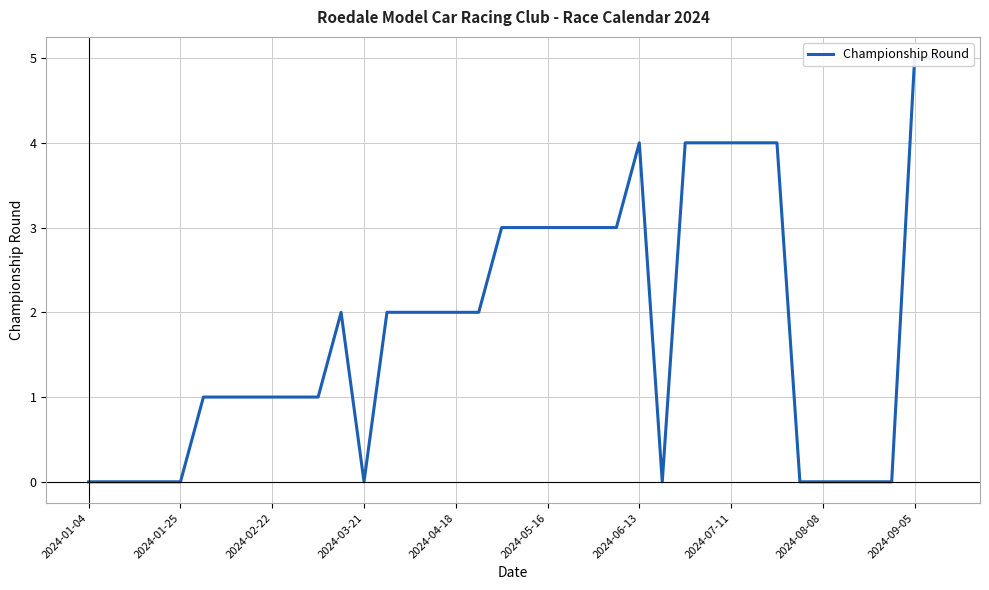

How many data points does each series have?

38